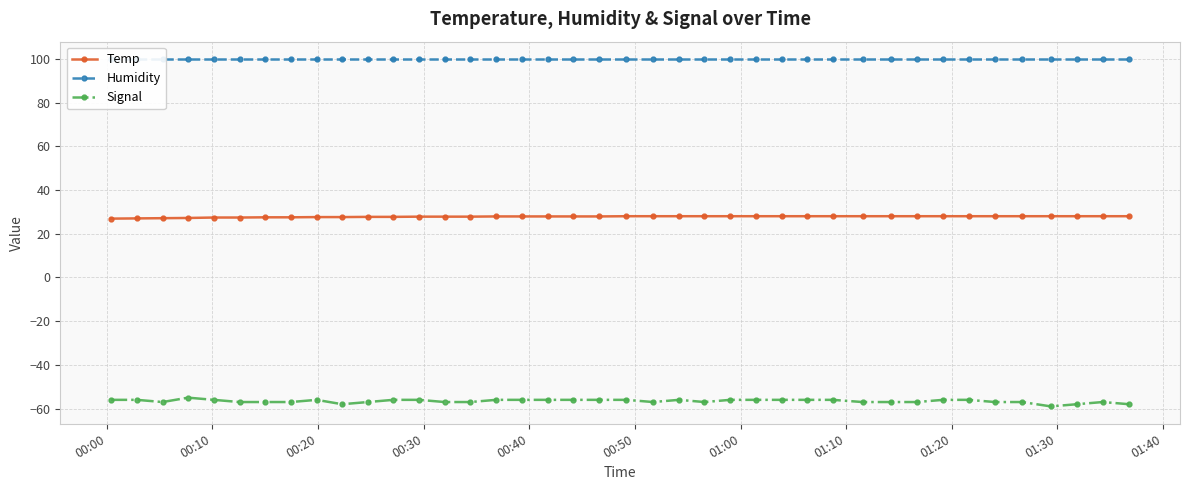

Reading left to right, what are all the values shown in this chart?

Temp: 26.9	27.0	27.1	27.2	27.4	27.4	27.5	27.5	27.6	27.6	27.7	27.7	27.8	27.8	27.8	27.9	27.9	27.9	27.9	27.9	28.0	28.0	28.0	28.0	28.0	28.0	28.0	28.0	28.0	28.0	28.0	28.0	28.0	28.0	28.0	28.0	28.0	28.0	28.0	28.0
Humidity: 99.9	99.9	99.9	99.9	99.9	99.9	99.9	99.9	99.9	99.9	99.9	99.9	99.9	99.9	99.9	99.9	99.9	99.9	99.9	99.9	99.9	99.9	99.9	99.9	99.9	99.9	99.9	99.9	99.9	99.9	99.9	99.9	99.9	99.9	99.9	99.9	99.9	99.9	99.9	99.9
Signal: -56.0	-56.0	-57.0	-55.0	-56.0	-57.0	-57.0	-57.0	-56.0	-58.0	-57.0	-56.0	-56.0	-57.0	-57.0	-56.0	-56.0	-56.0	-56.0	-56.0	-56.0	-57.0	-56.0	-57.0	-56.0	-56.0	-56.0	-56.0	-56.0	-57.0	-57.0	-57.0	-56.0	-56.0	-57.0	-57.0	-59.0	-58.0	-57.0	-58.0